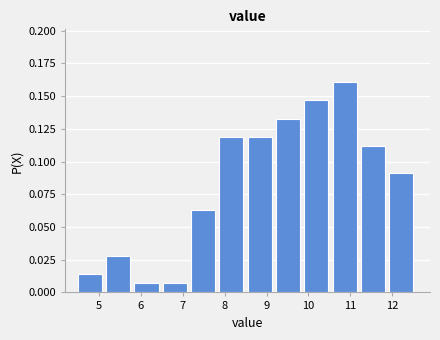

Reading left to right, list every bar in this chart as the range it spans on the x-axis followed by its height. Neither the bar edges nor the heights are printed on the chart, so give them approximately, as read against the axes.

4.5 to 5.2: 0.015
5.2 to 5.9: 0.030
5.9 to 6.5: 0.005
6.5 to 7.2: 0.005
7.2 to 7.9: 0.065
7.9 to 8.6: 0.120
8.6 to 9.2: 0.120
9.2 to 9.9: 0.135
9.9 to 10.6: 0.145
10.6 to 11.3: 0.160
11.3 to 11.9: 0.110
11.9 to 12.6: 0.090